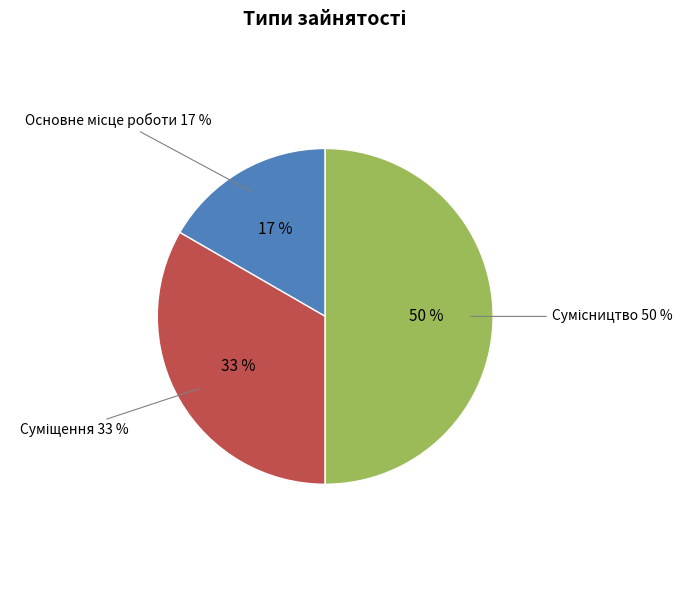

True or false: Сумісництво accounts for 39% of the total.

False